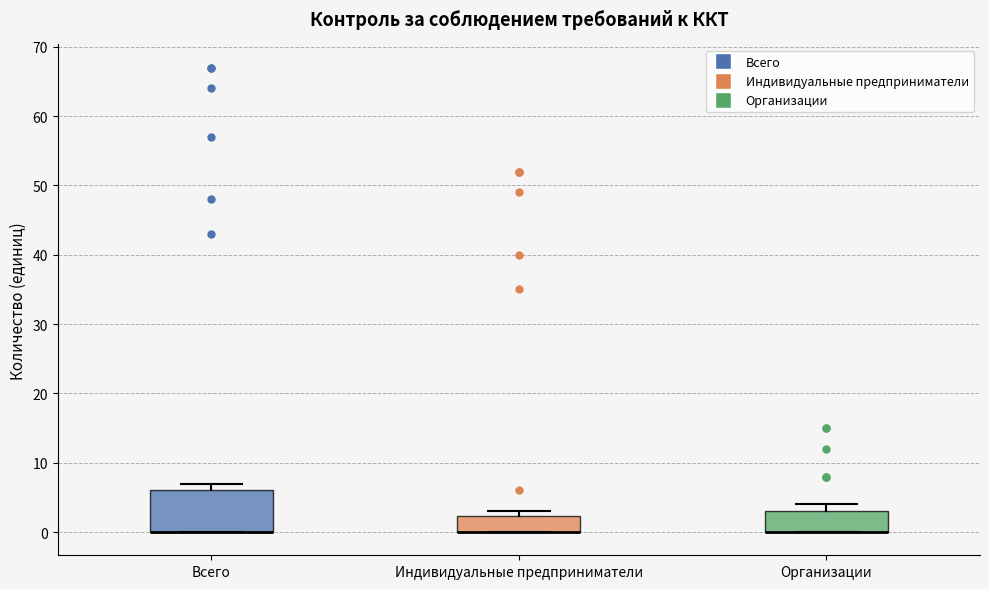

Reading left to right, read every box against the y-axis: the position of its median line, the range the box covers, and the ends of its whiskers. The values are not printed on the chart, so give them approximately, as read against the axis.

Всего: median 0 (drawn on the box's lower edge), box 0 to 6, whiskers 0 to 7
Индивидуальные предприниматели: median 0 (drawn on the box's lower edge), box 0 to 2, whiskers 0 to 3
Организации: median 0 (drawn on the box's lower edge), box 0 to 3, whiskers 0 to 4